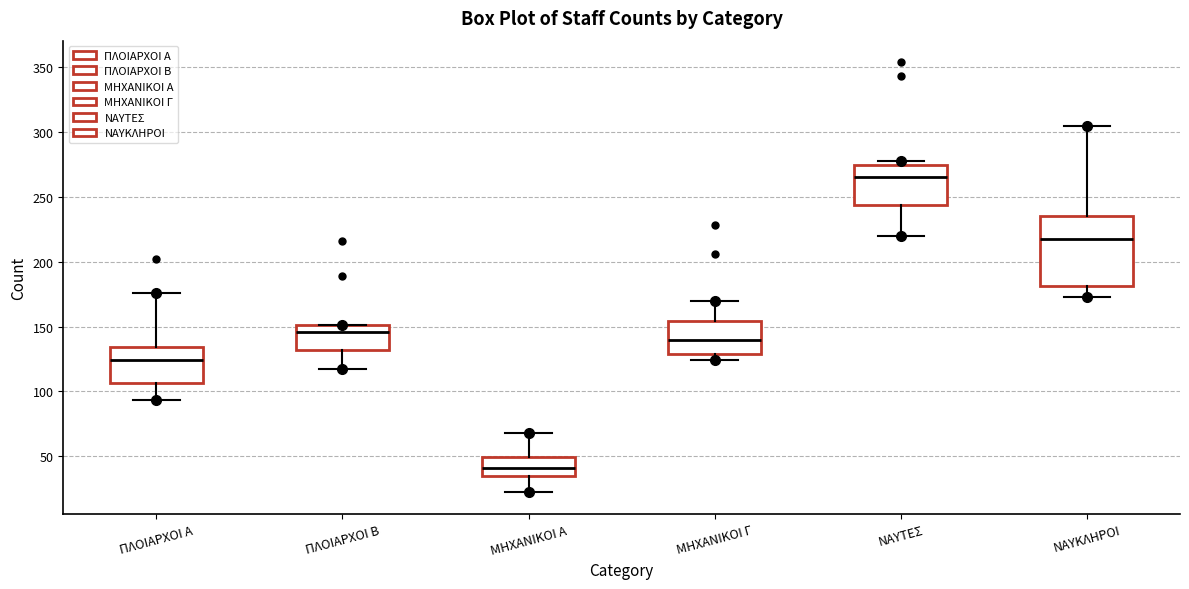

Reading left to right, read every box against the y-axis: the position of its median line, the range the box covers, and the ends of its whiskers. The values are not printed on the chart, so give them approximately, as read against the axis.

ΠΛΟΙΑΡΧΟΙ Α: median 125, box 105 to 135, whiskers 95 to 175
ΠΛΟΙΑΡΧΟΙ Β: median 145, box 130 to 150, whiskers 115 to 150
ΜΗΧΑΝΙΚΟΙ Α: median 40, box 35 to 50, whiskers 20 to 70
ΜΗΧΑΝΙΚΟΙ Γ: median 140, box 130 to 155, whiskers 125 to 170
ΝΑΥΤΕΣ: median 265, box 245 to 275, whiskers 220 to 280
ΝΑΥΚΛΗΡΟΙ: median 220, box 180 to 235, whiskers 175 to 305